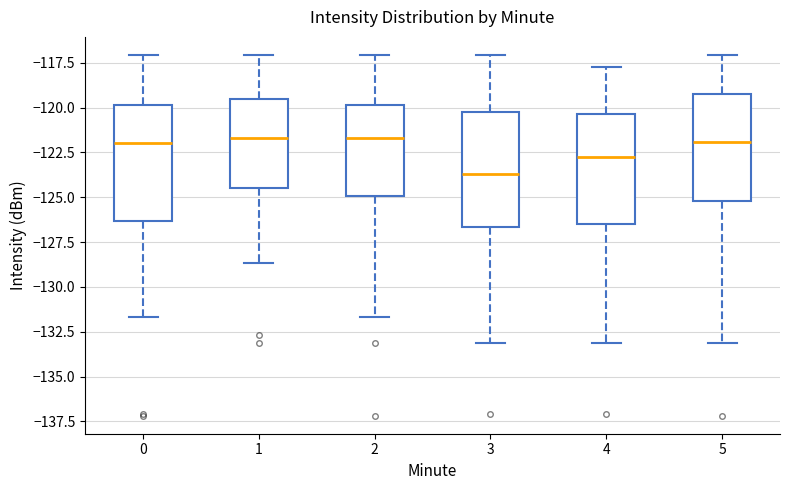

Where does the upper whisker of the box at x = 3 end on the y-axis? The values are not printed on the chart, so give them approximately, as read against the axis.

-117.0